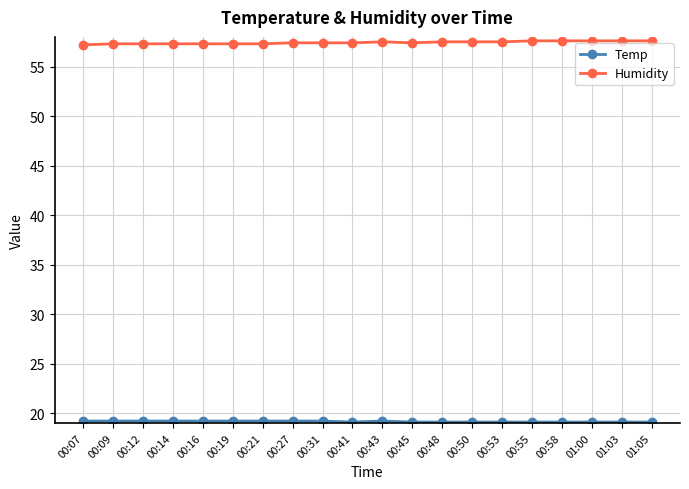

What is the difference between the highest and lowest values at 00:45?

38.3